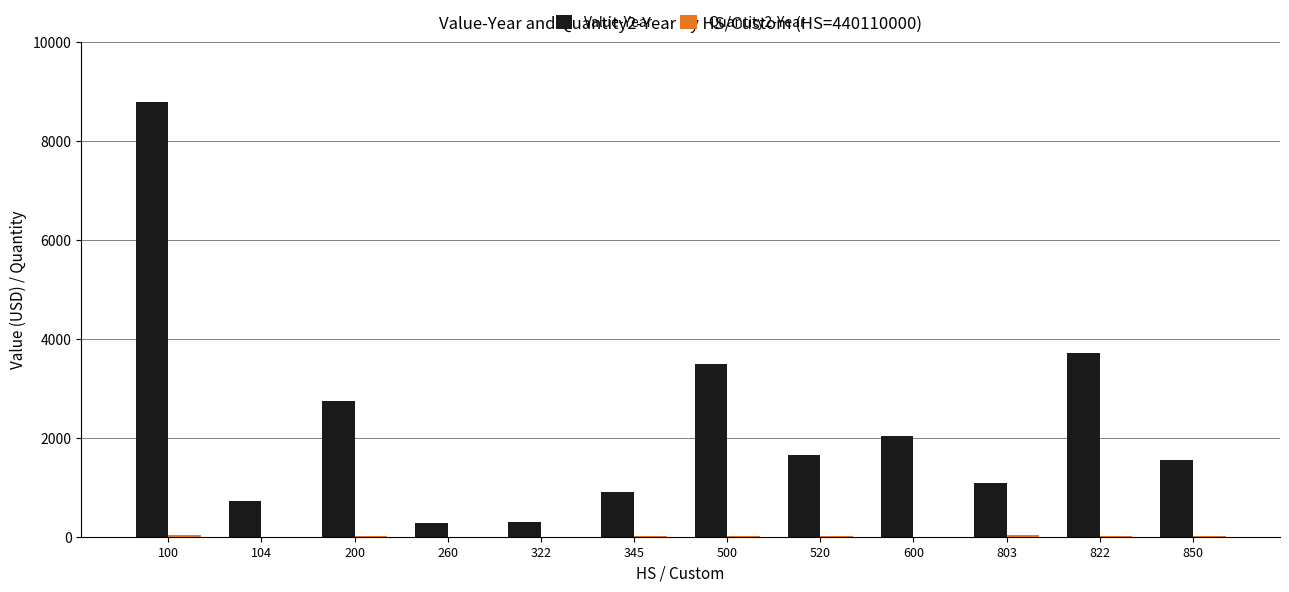

What is the sum of all Value-Year values?

27247